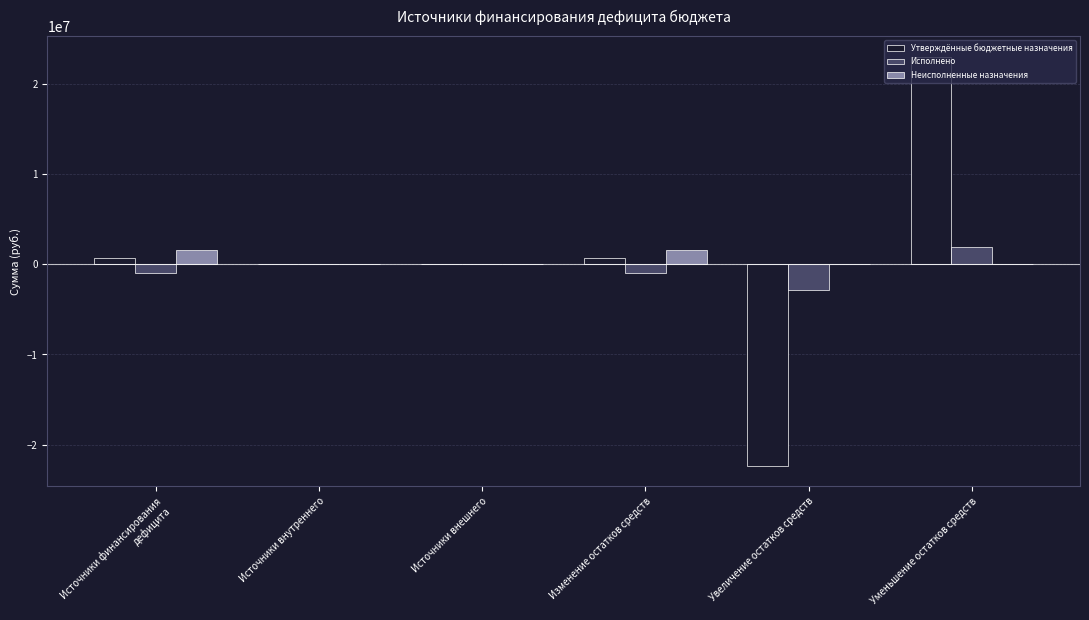

Are the bars horizontal?

No